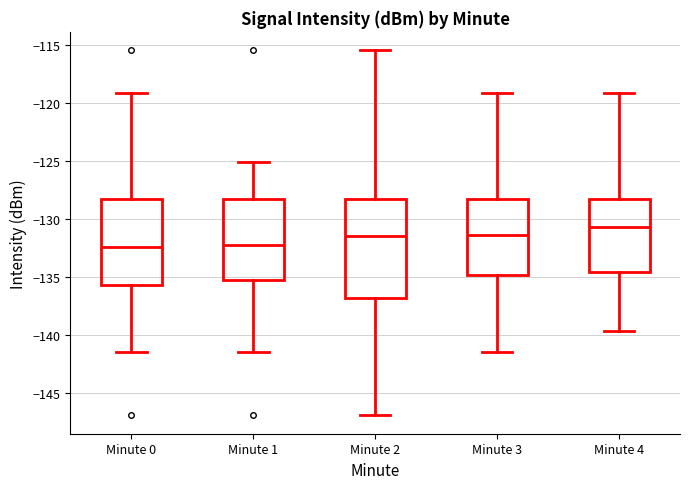

Reading left to right, transcribe this box plot: for each box, give where its median line is, the range the box spans, and where its two whiskers end, as read against the y-axis. The values are not printed on the chart, so give them approximately, as read against the axis.

Minute 0: median -132.5, box -135.5 to -128.5, whiskers -141.5 to -119.0
Minute 1: median -132.0, box -135.5 to -128.0, whiskers -141.5 to -125.0
Minute 2: median -131.5, box -137.0 to -128.0, whiskers -147.0 to -115.5
Minute 3: median -131.5, box -135.0 to -128.0, whiskers -141.5 to -119.0
Minute 4: median -130.5, box -134.5 to -128.0, whiskers -139.5 to -119.0